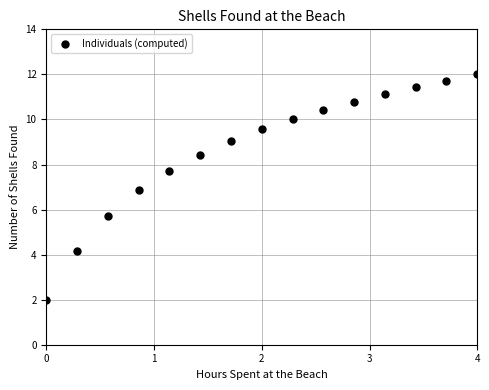

What Y value in the scatter plot is closest to 7?

6.8